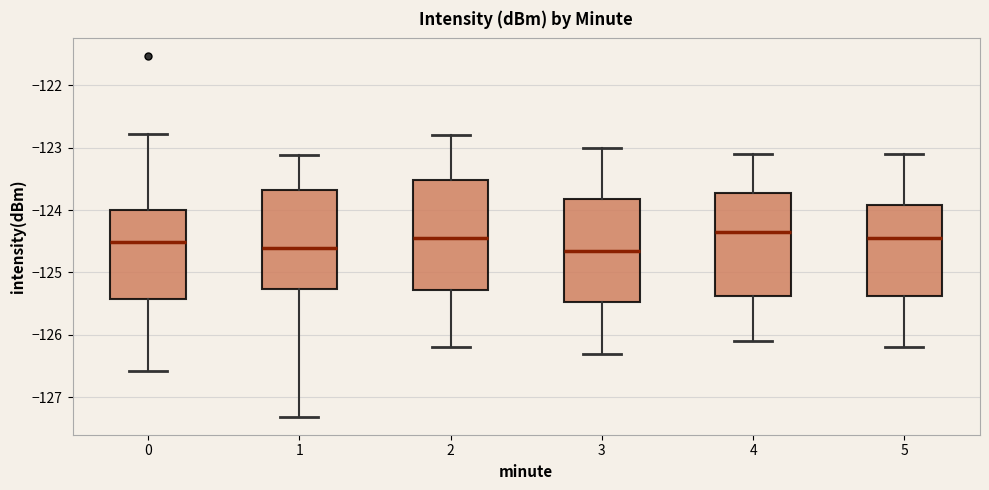

Reading left to right, read every box against the y-axis: the position of its median line, the range the box covers, and the ends of its whiskers. The values are not printed on the chart, so give them approximately, as read against the axis.

0: median -124.5, box -125.4 to -124.0, whiskers -126.6 to -122.8
1: median -124.6, box -125.3 to -123.7, whiskers -127.3 to -123.1
2: median -124.4, box -125.3 to -123.5, whiskers -126.2 to -122.8
3: median -124.6, box -125.5 to -123.8, whiskers -126.3 to -123.0
4: median -124.3, box -125.4 to -123.7, whiskers -126.1 to -123.1
5: median -124.4, box -125.4 to -123.9, whiskers -126.2 to -123.1